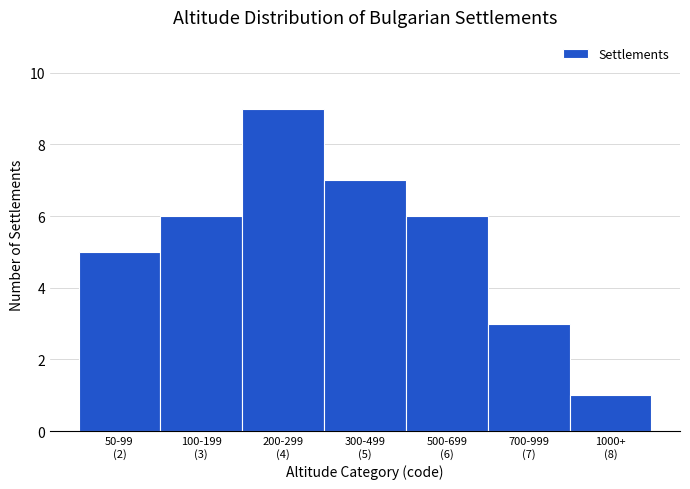

Reading left to right, list all the values displayed in this chart.

5	6	9	7	6	3	1